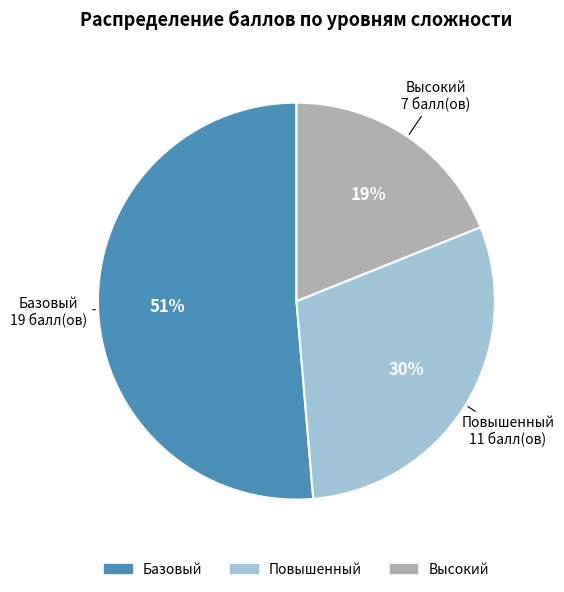

To the nearest percent, what is the average slice percentage?

33%